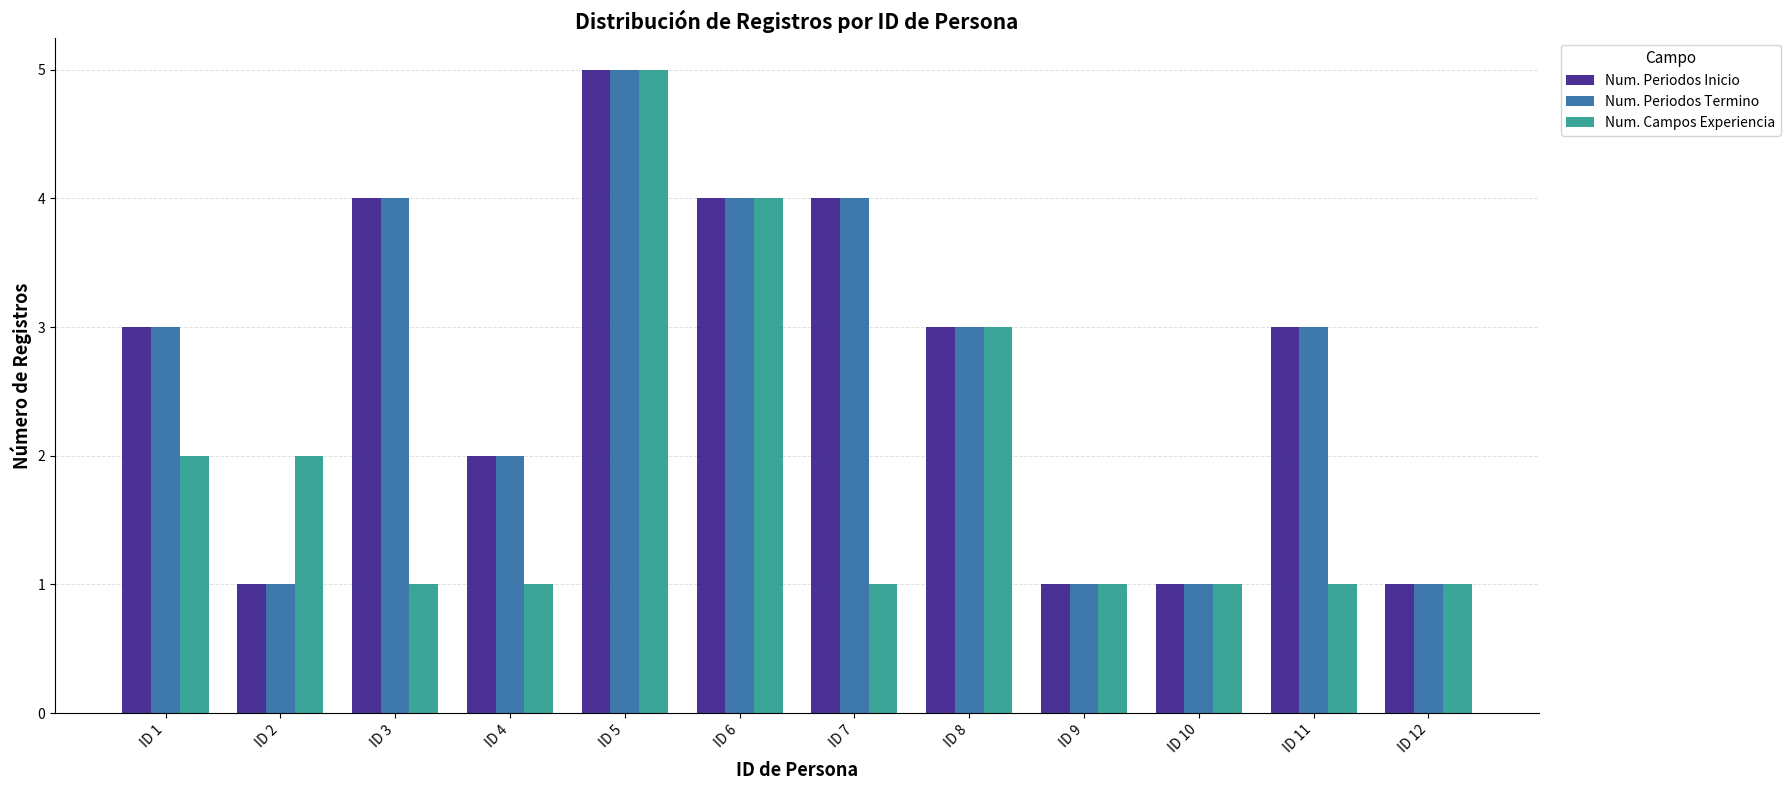

Which category has the highest value across all series?

ID 5